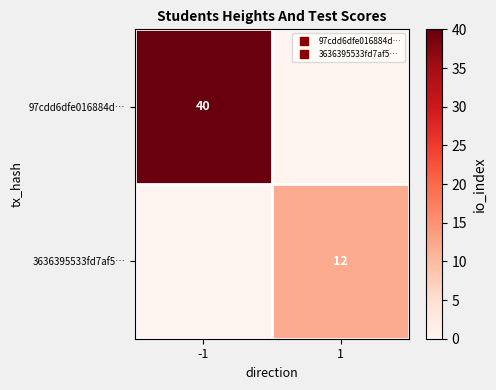

How many series are shown in this chart?

2